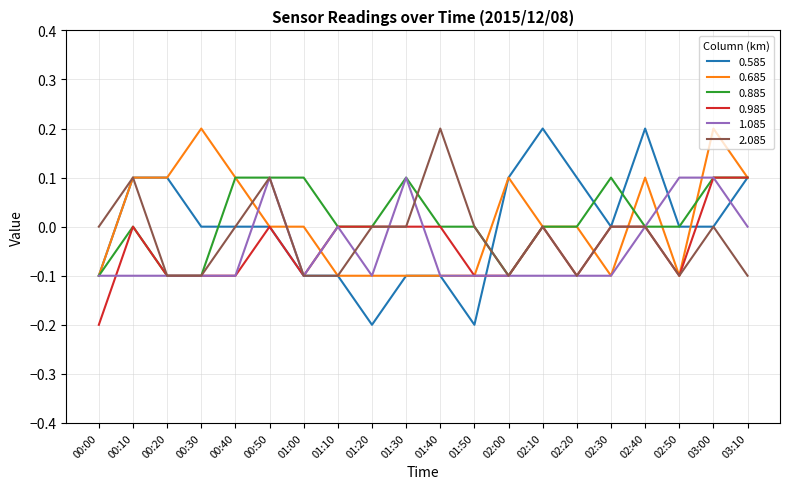

Which category has the highest value in the 2.085 series?

01:40